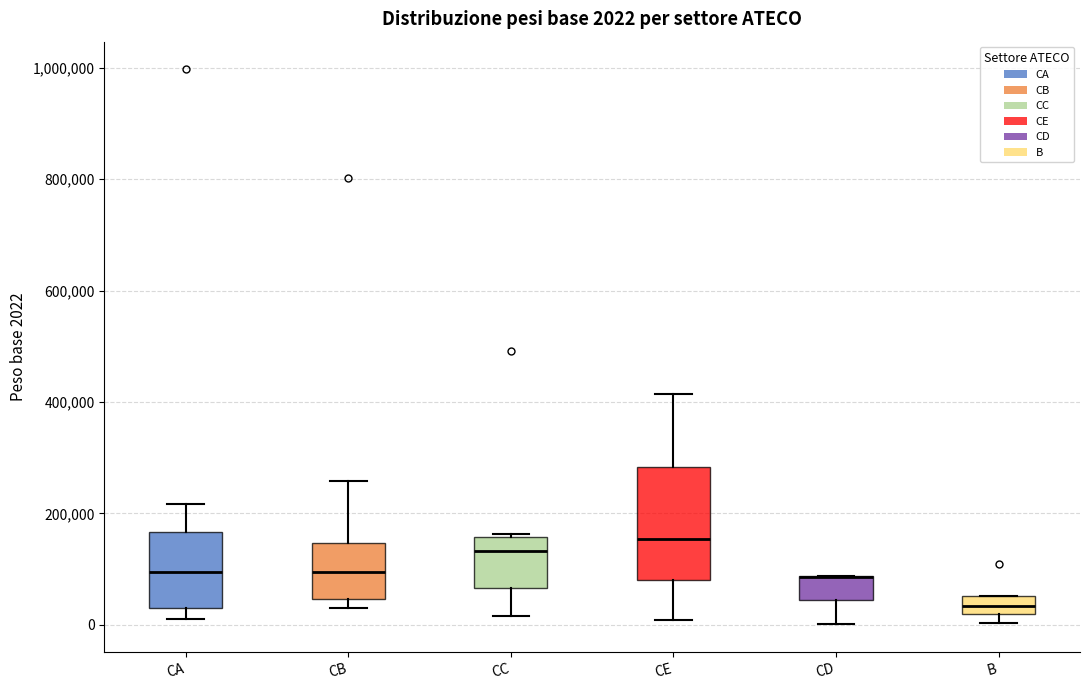

Comparing the boxes themselves (not the whiskers), which one is the tallest?

CE